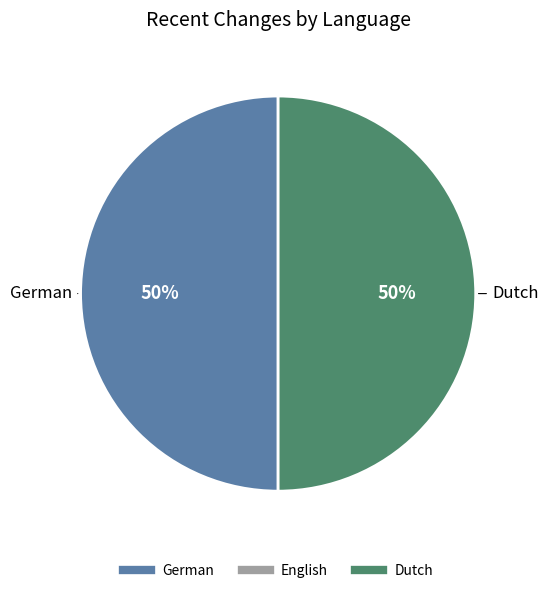

To the nearest percent, what is the average slice percentage?

50%